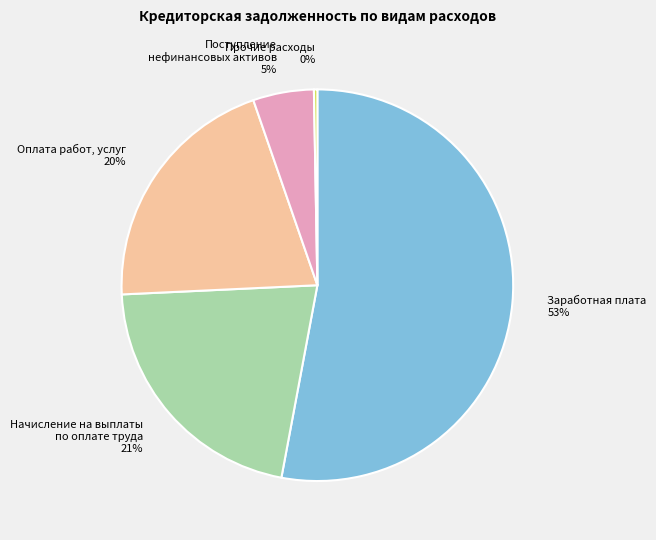

What is the ratio of the value at Поступление нефинансовых активов to the value at Прочие расходы?

17.7